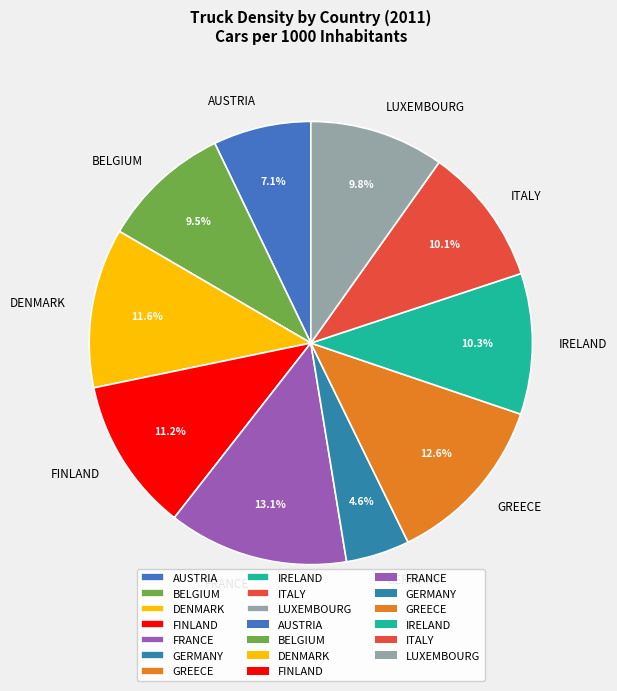

Which has a higher value, ITALY or BELGIUM?

ITALY